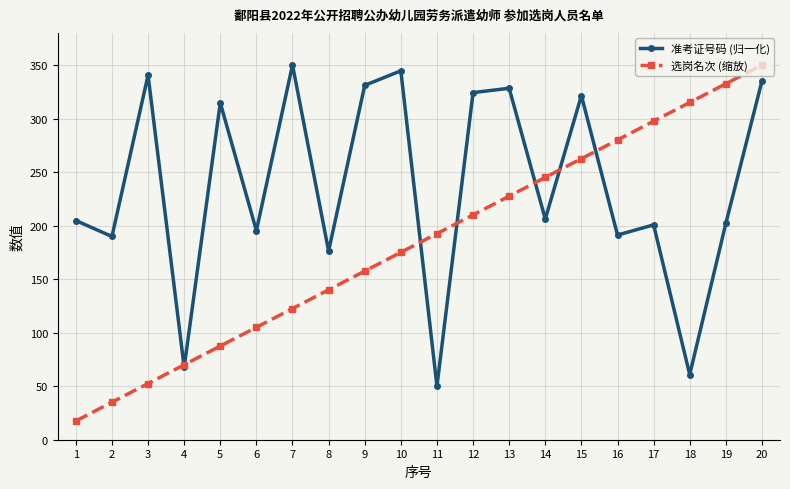

Which series has the largest range (max minus min)?

选岗名次 (缩放)